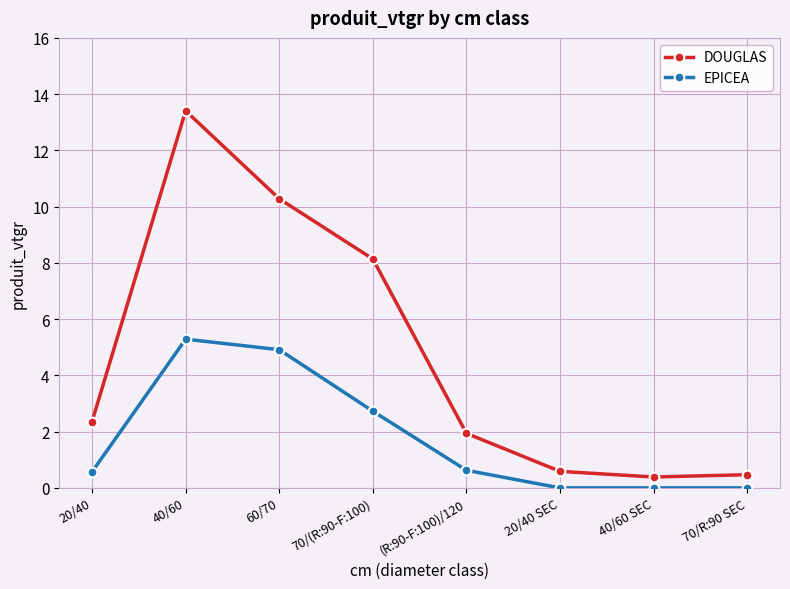

Does the chart have visible grid lines?

Yes